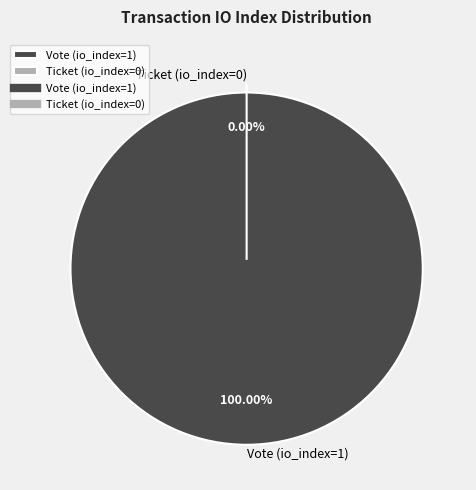

Which category has the smallest portion of the pie?

Ticket (io_index=0)